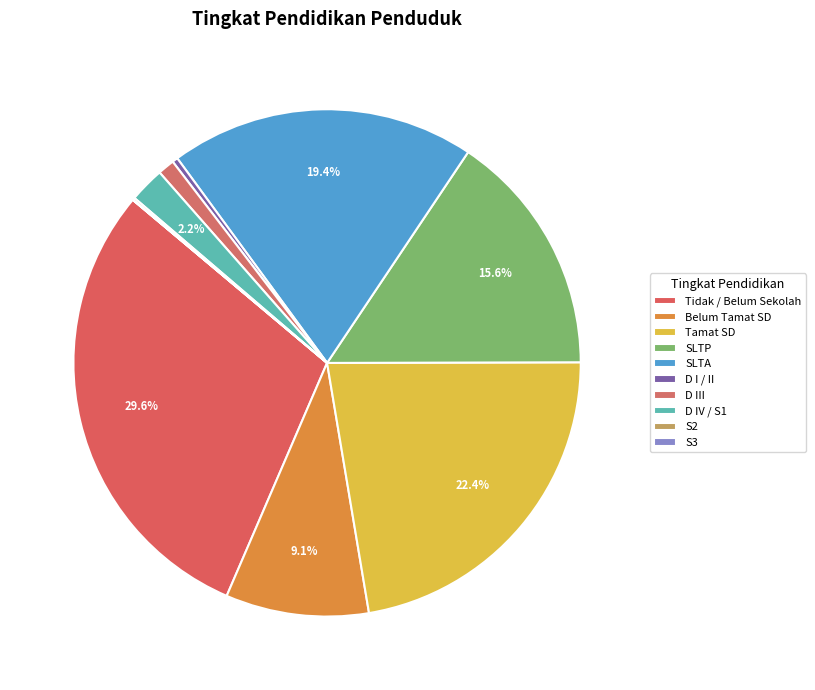

How many slices are in this pie chart?

10